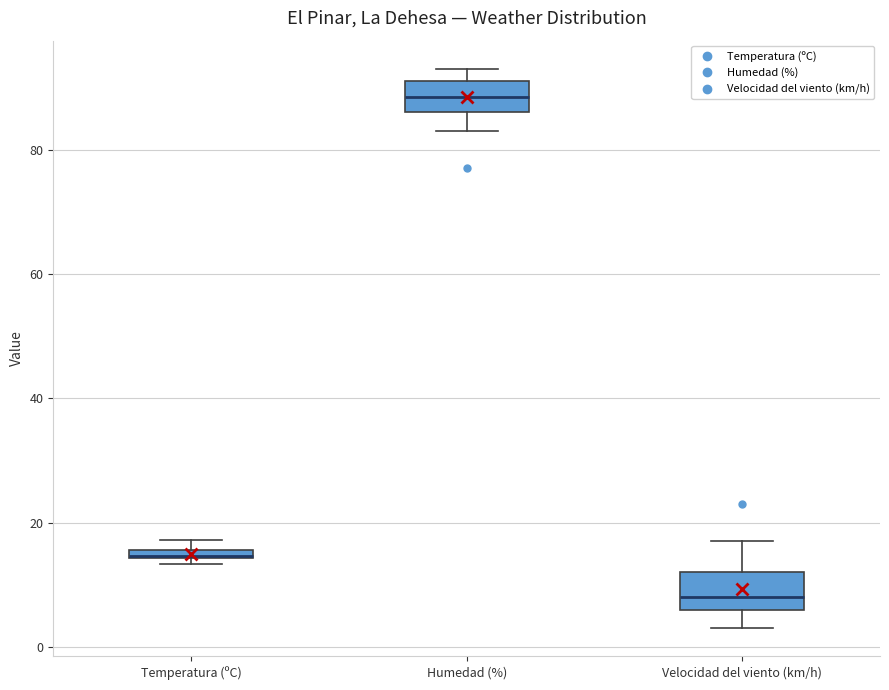

Where does the upper whisker of the box for Velocidad del viento (km/h) end on the y-axis? The values are not printed on the chart, so give them approximately, as read against the axis.

18